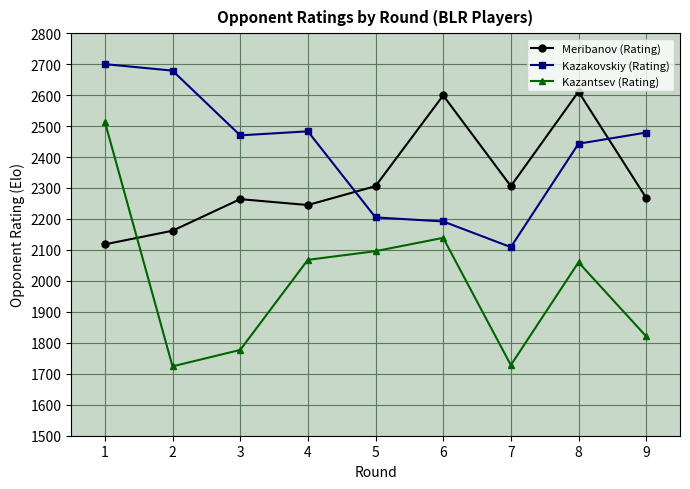

Rank the series at 8 from lowest to highest value.

Kazantsev (Rating), Kazakovskiy (Rating), Meribanov (Rating)